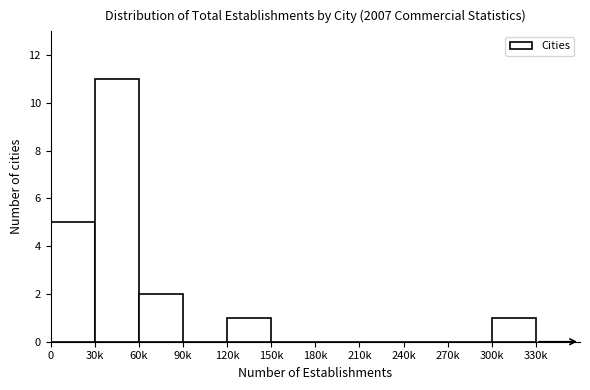

Reading left to right, extract all data points from this chart.

0=5	30k=11	60k=2	90k=0	120k=1	150k=0	180k=0	210k=0	240k=0	270k=0	300k=1